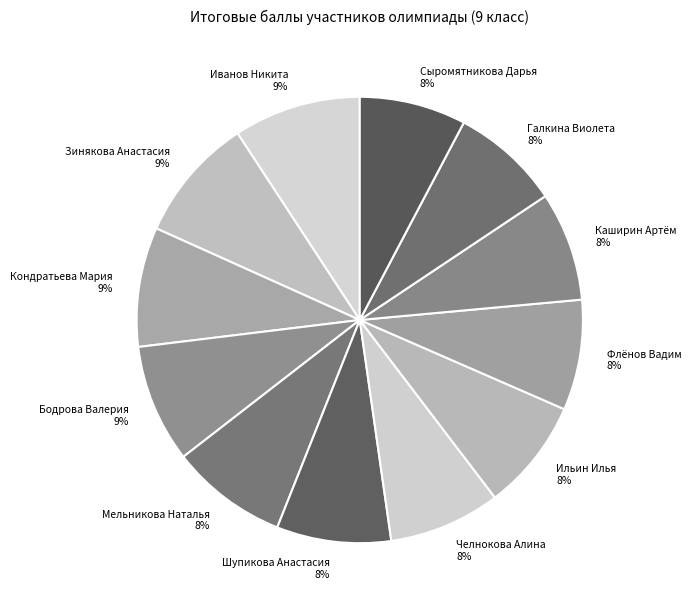

Is the sum of Зинякова Анастасия and Бодрова Валерия greater than half?

No